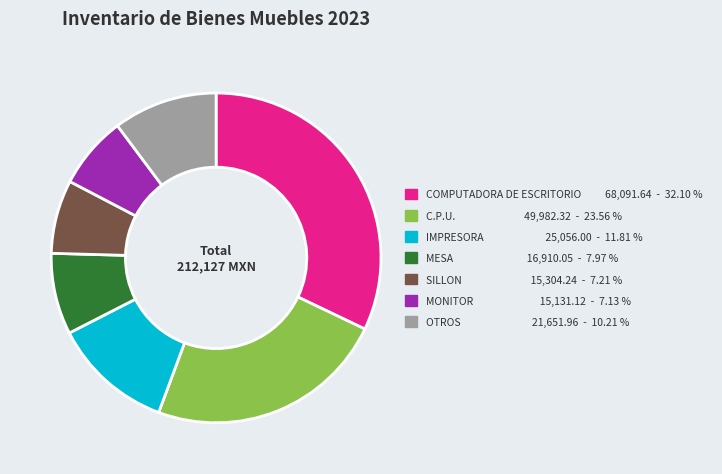

Is there a majority slice in this chart?

No